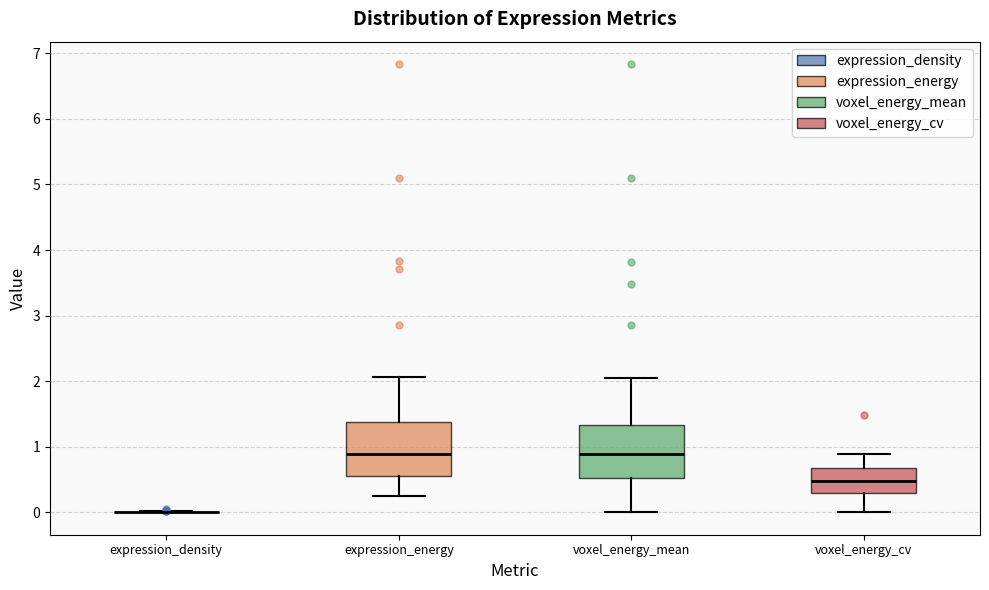

Reading left to right, transcribe this box plot: for each box, give where its median line is, the range the box spans, and where its two whiskers end, as read against the y-axis. The values are not printed on the chart, so give them approximately, as read against the axis.

expression_density: box collapsed to a line at 0.0, whiskers 0.0 to 0.0
expression_energy: median 0.9, box 0.6 to 1.4, whiskers 0.3 to 2.1
voxel_energy_mean: median 0.9, box 0.5 to 1.3, whiskers 0.0 to 2.0
voxel_energy_cv: median 0.5, box 0.3 to 0.7, whiskers 0.0 to 0.9